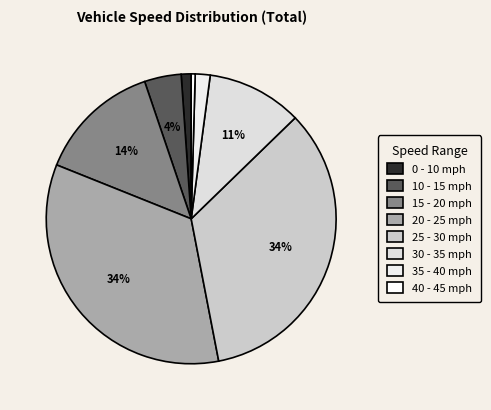

True or false: 35 - 40 accounts for 2% of the total.

True